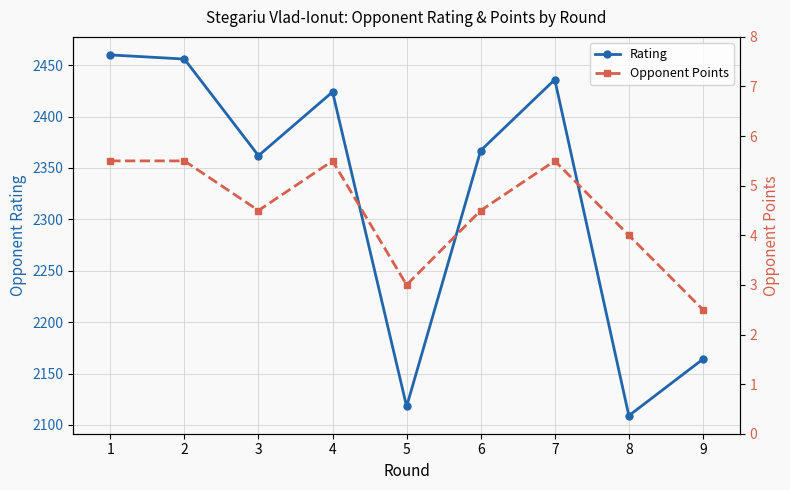

How many interior local valleys does the Rating series have?

3